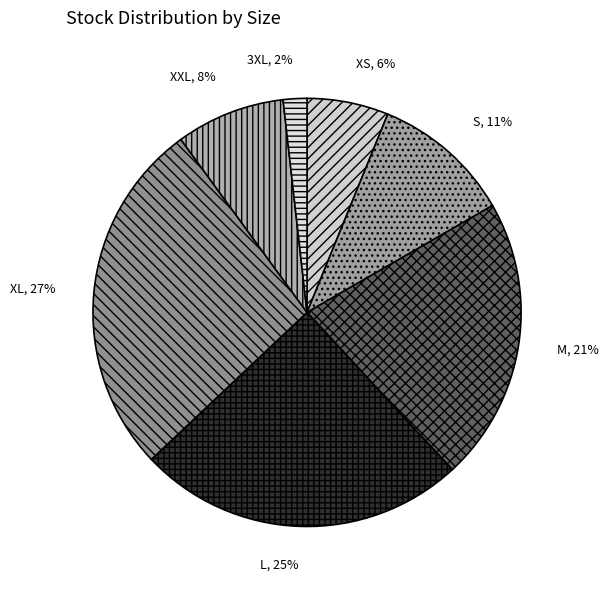

Is there any slice that represents more than half of the pie?

No